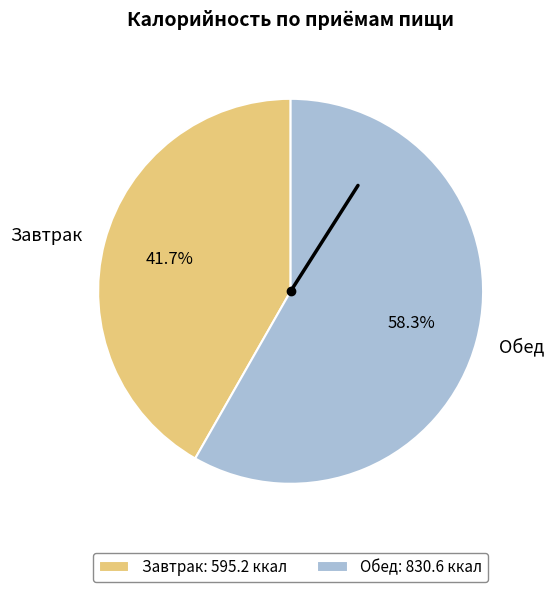

The Завтрак slice represents 1% of the pie. True or false?

False